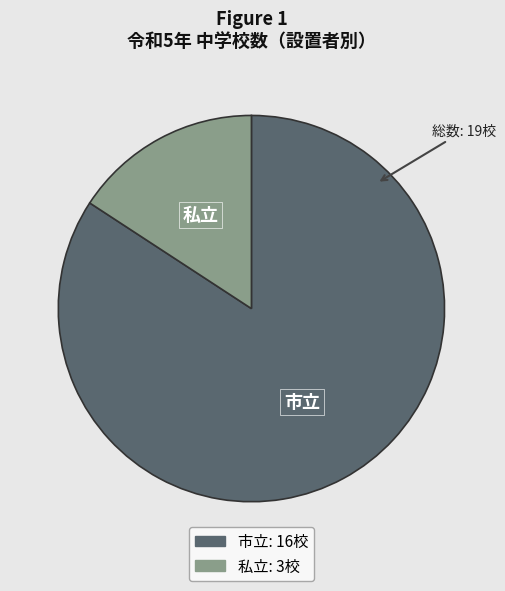

The 市立 slice represents 84% of the pie. True or false?

True